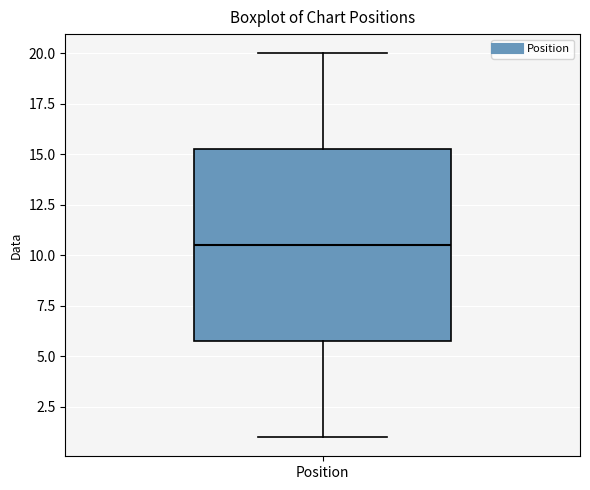

Where does the upper whisker of the box for Position end on the y-axis? The values are not printed on the chart, so give them approximately, as read against the axis.

20.0